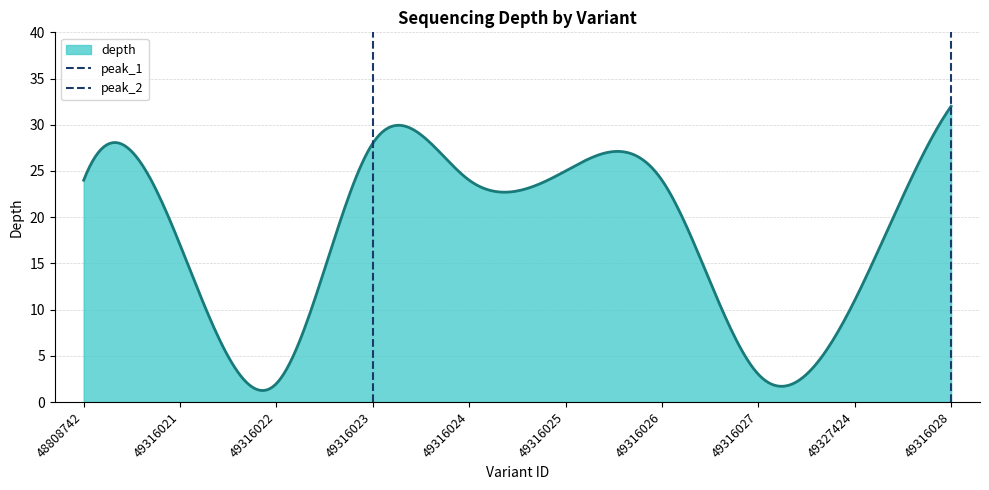

What is the difference between the maximum and minimum values in the peak_1 series?

1